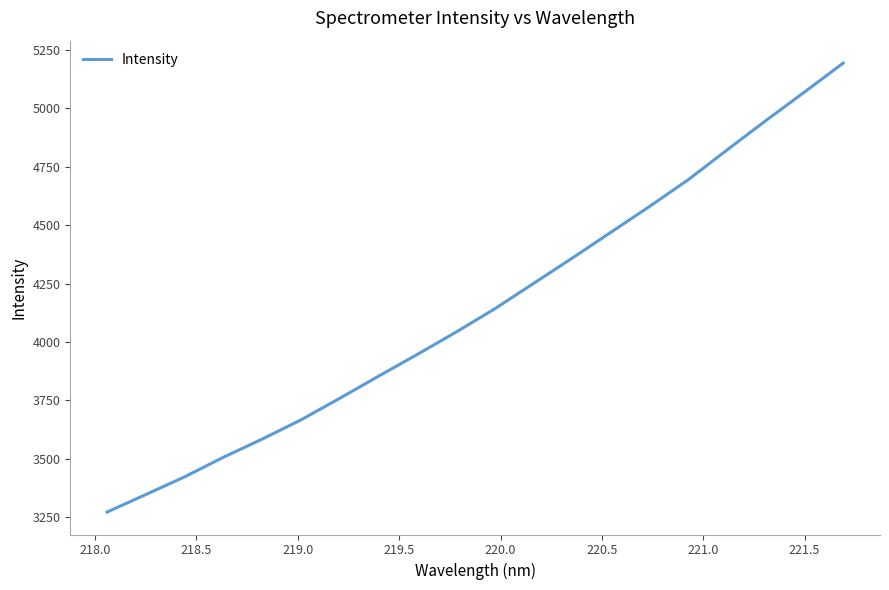

What is the minimum value shown in the chart?

3272.7